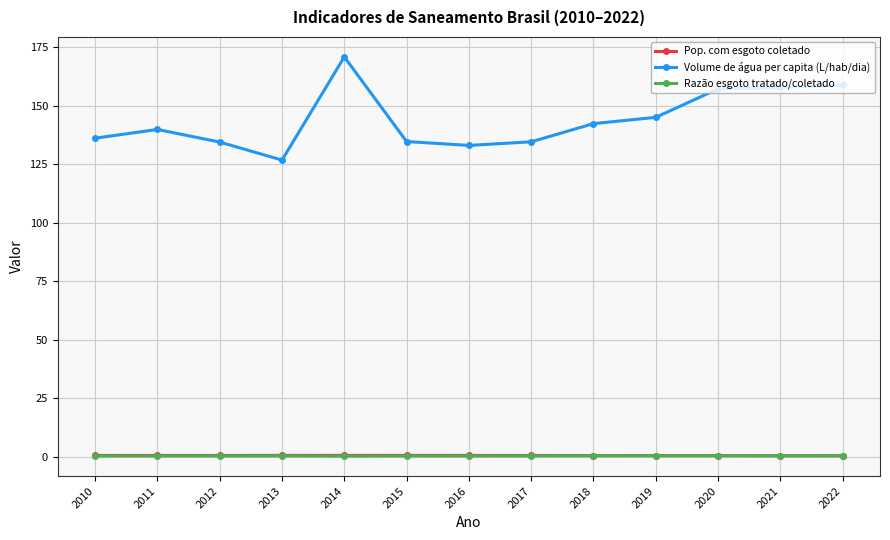

Does the chart display data point markers on the line(s)?

Yes